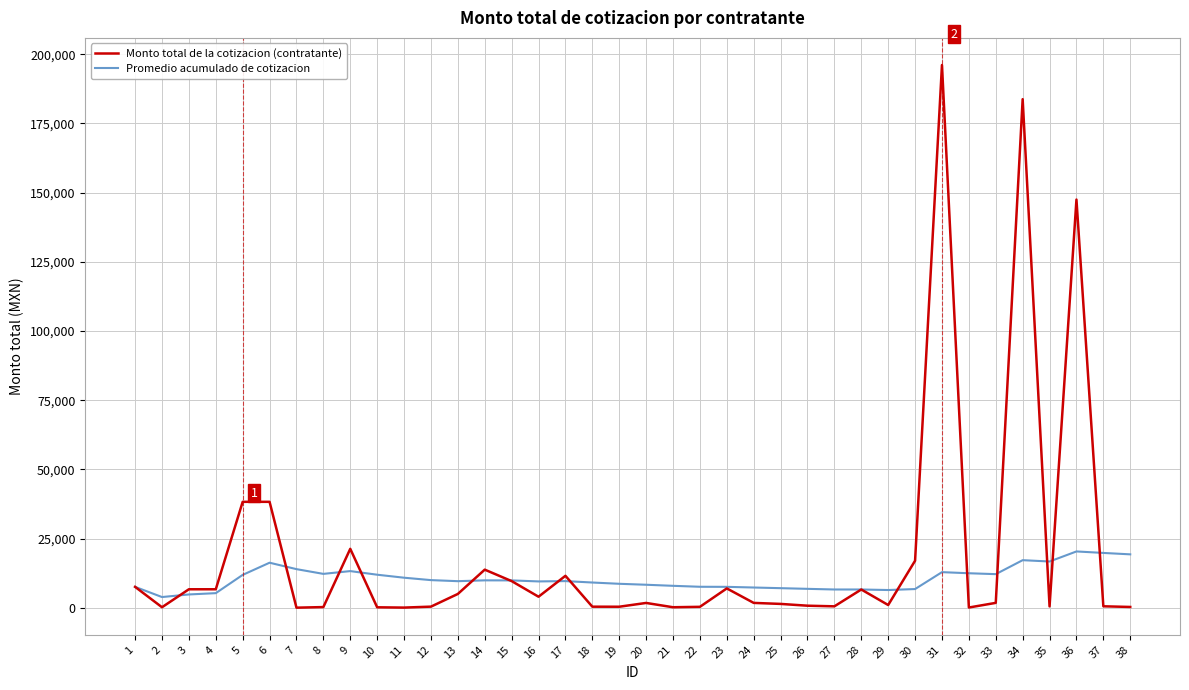

Where does the Monto total de la cotizacion (contratante) series first go above 1767?

1